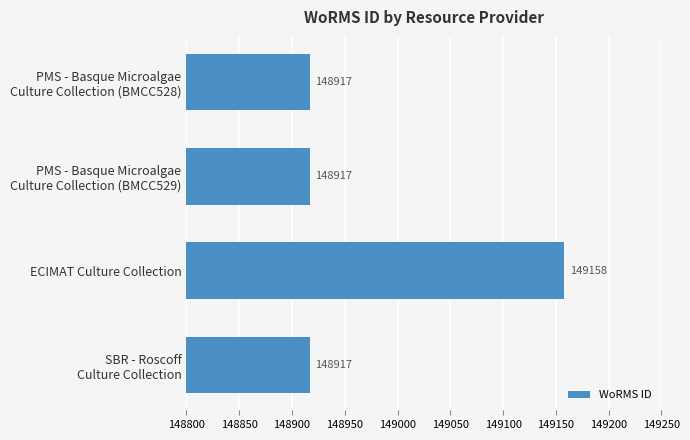

Count the values in the range 148917 to 149158.

4